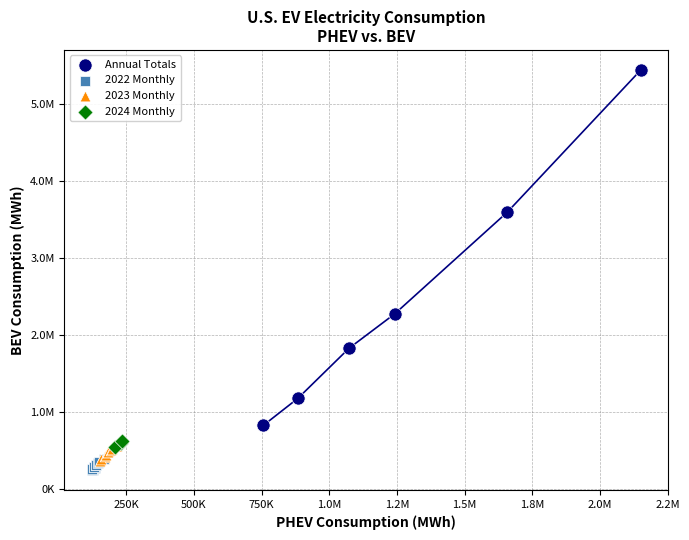

Which series reaches the maximum Y coordinate?

Annual Totals